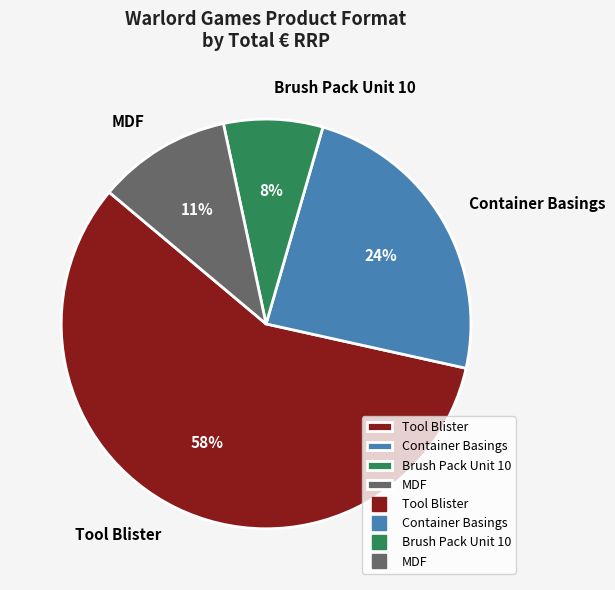

True or false: Tool Blister accounts for 64% of the total.

False